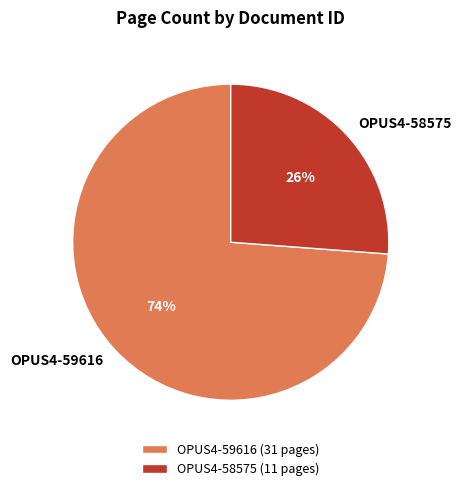

Is there a majority slice in this chart?

Yes